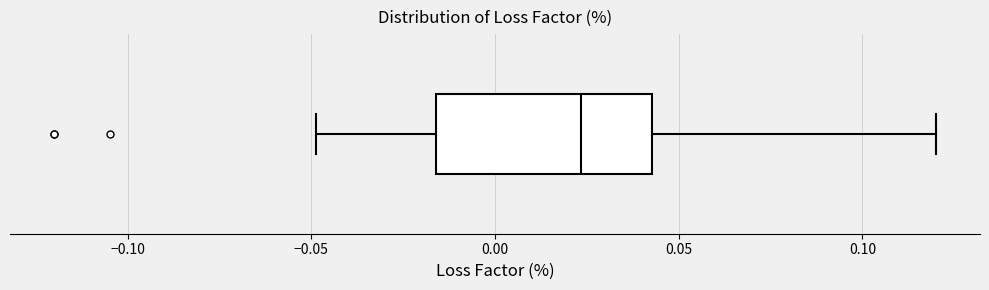

Transcribe this box plot: give where the median line is, the range the box spans, and where the two whiskers end, as read against the x-axis. The values are not printed on the chart, so give them approximately, as read against the axis.

median 0.025, box -0.015 to 0.045, whiskers -0.050 to 0.120